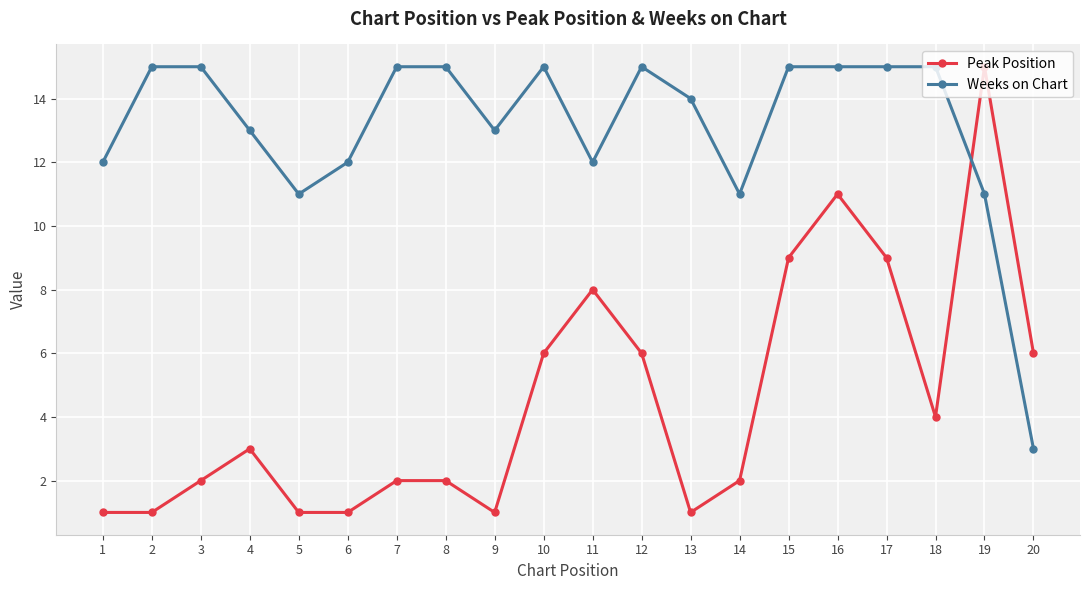

How many series are shown in this chart?

2